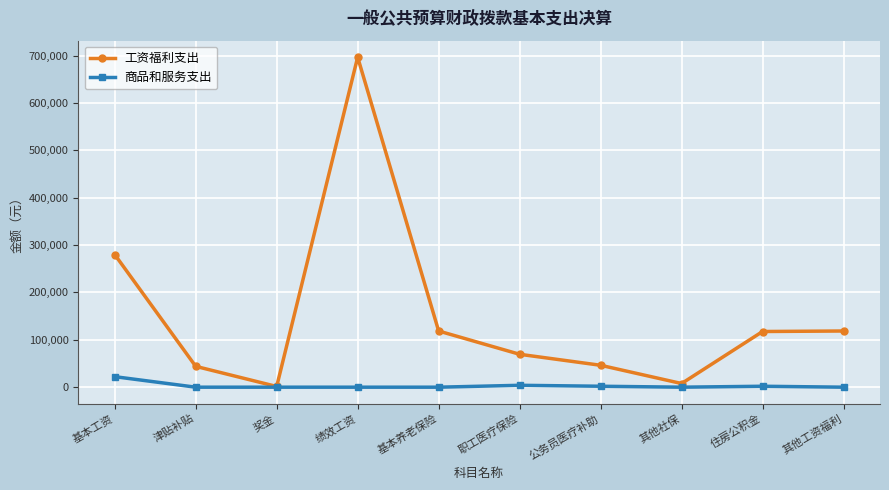

Is it true that 工资福利支出 equals 118574.9 at 基本养老保险?

True